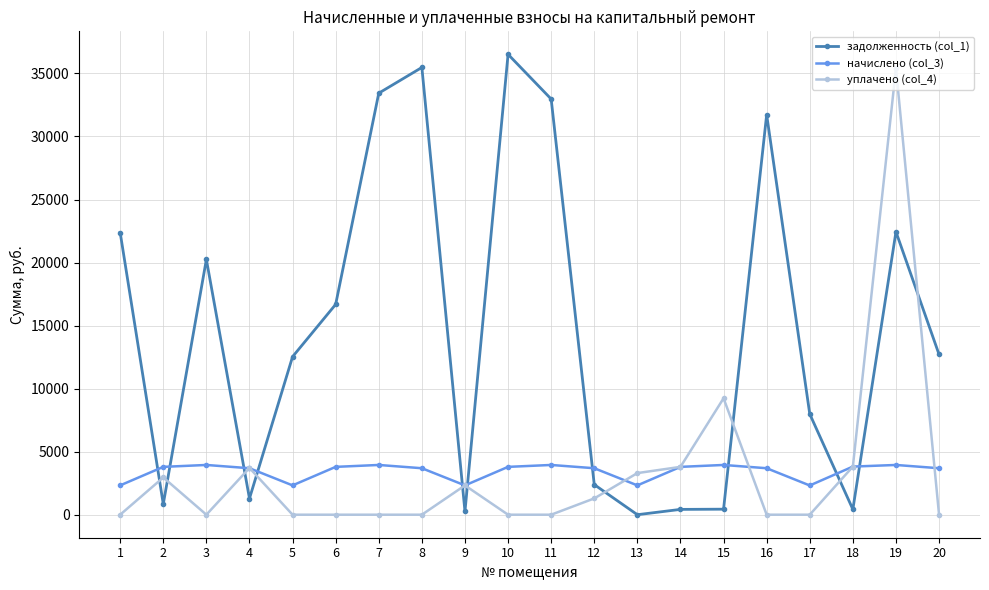

What are all the series names shown in the legend?

задолженность (col_1), начислено (col_3), уплачено (col_4)